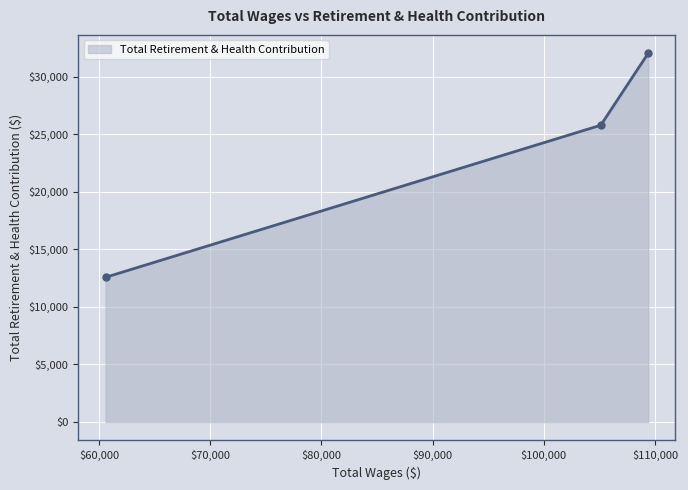

What is the sum of all values?

70423